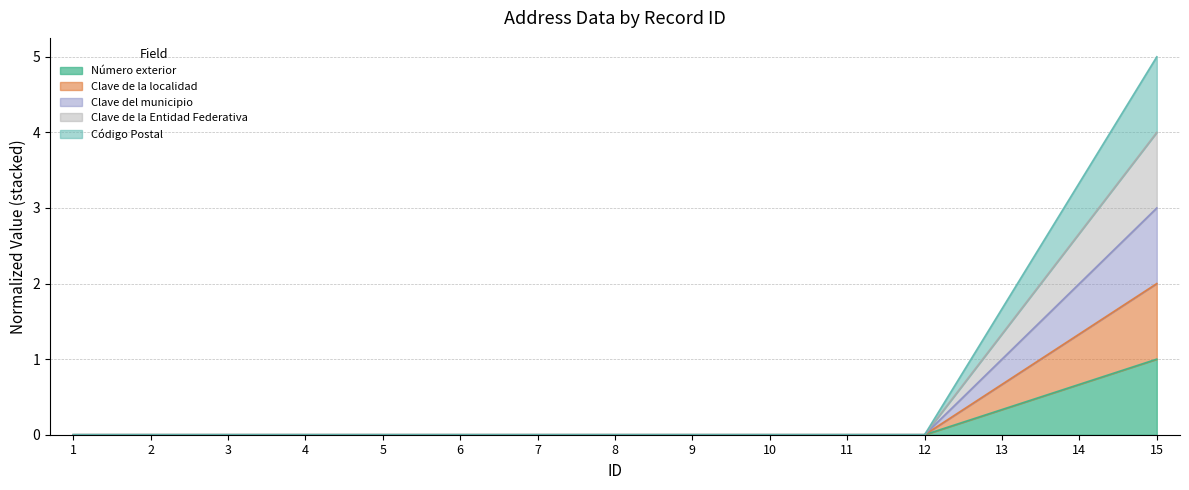

Which series has the largest total across all categories?

Código Postal